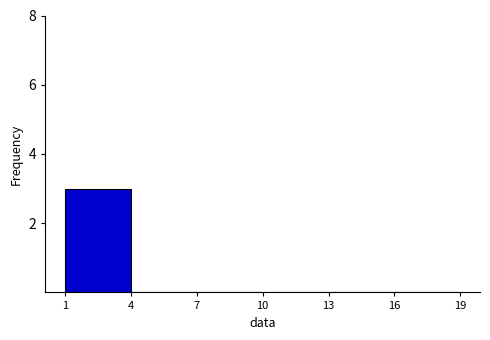

What is the height of the bar covering 1 to 4 on the x-axis? The values are not printed on the chart, so give them approximately, as read against the axis.

3